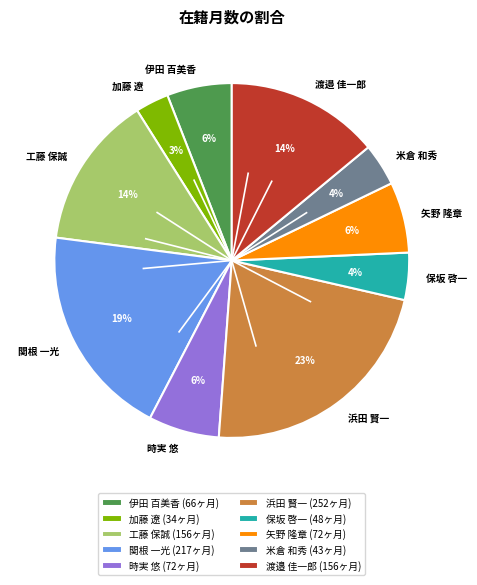

What is the ratio of the value at 時実 悠 to the value at 矢野 隆章?

1.0